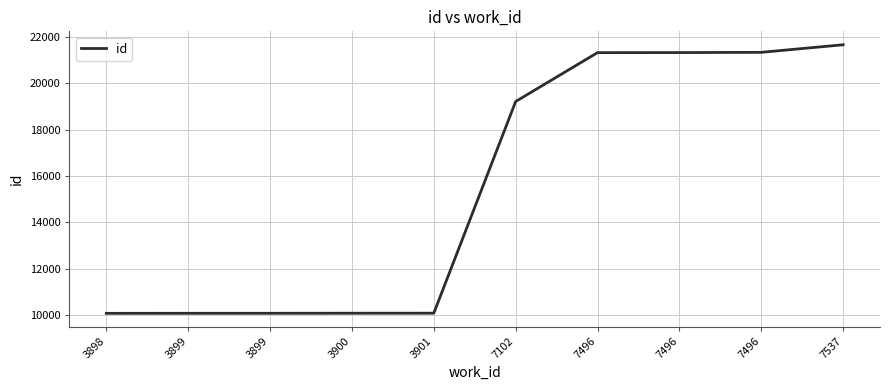

Does the chart display data point markers on the line(s)?

No